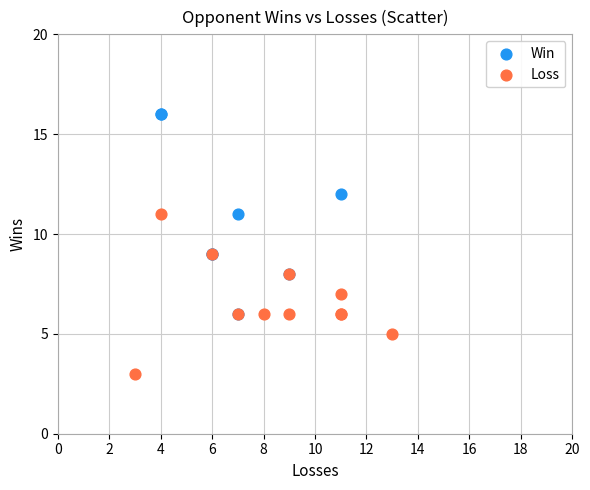

Which series reaches the maximum Y coordinate?

Win